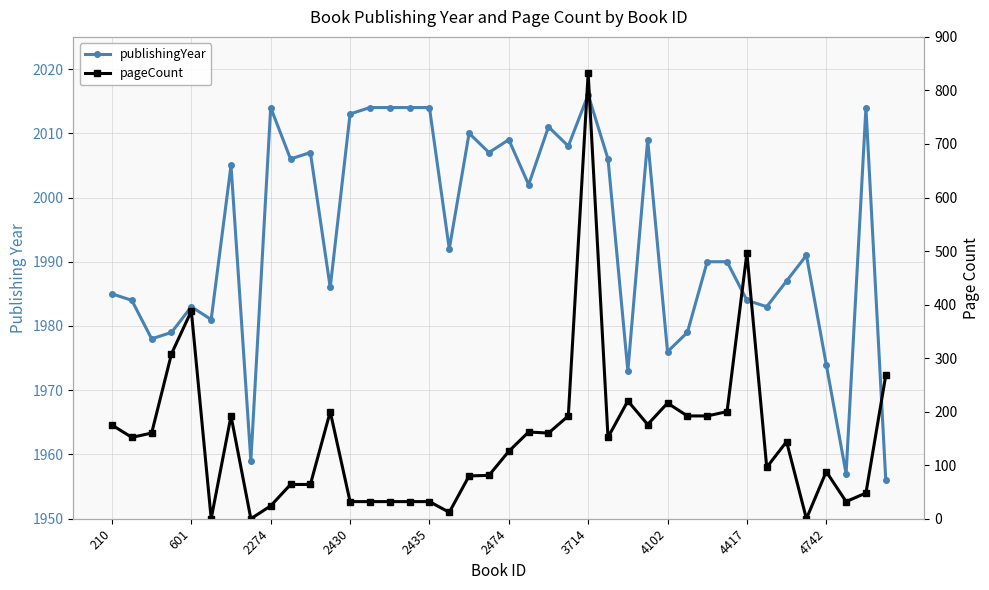

What is the total value across all series at 25?

2158